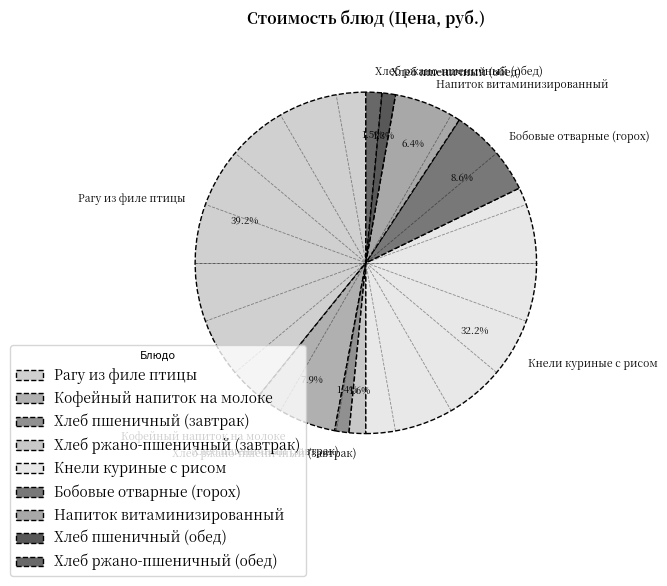

To the nearest percent, what is the combined percentage of Хлеб ржано-пшеничный (завтрак) and Кнели куриные с рисом?

34%